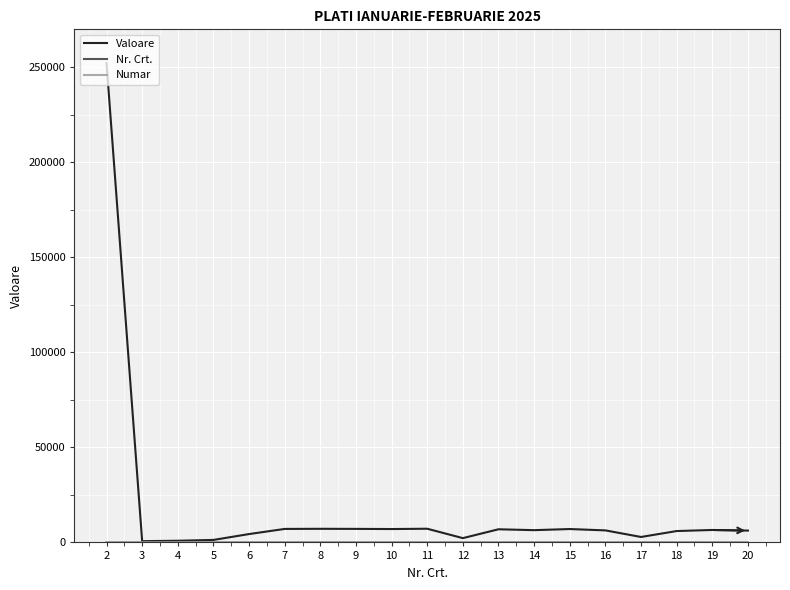

Is this an area chart (filled region under the line)?

No